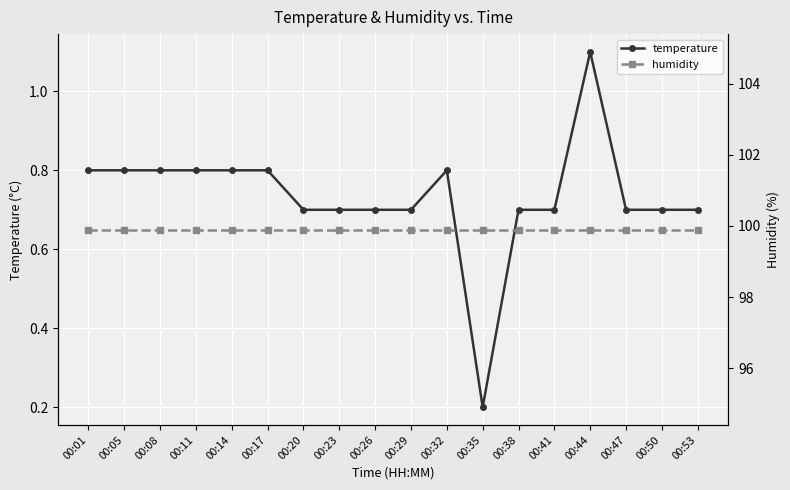

Does the chart display data point markers on the line(s)?

Yes